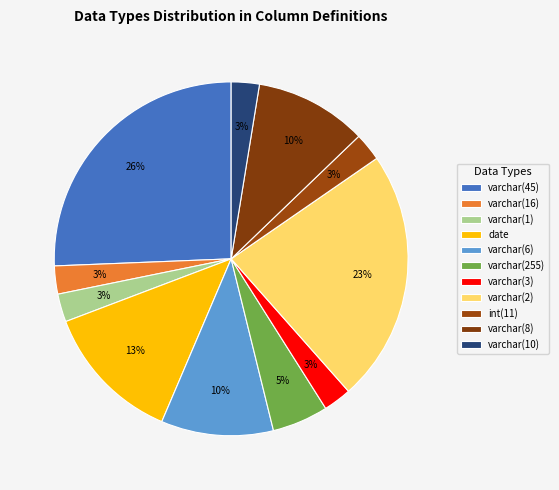

Does varchar(3) account for over 50% of the chart?

No